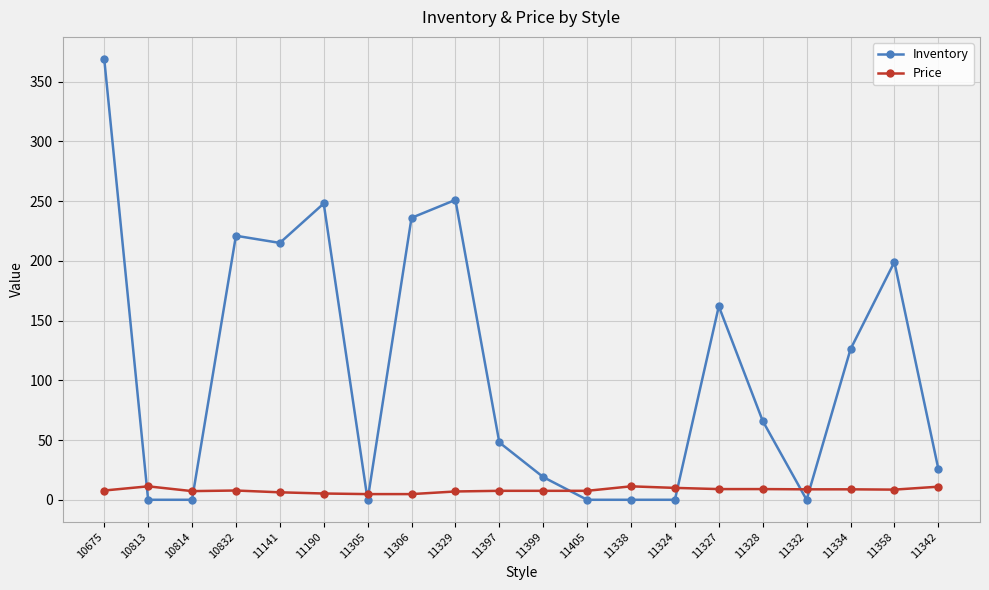

True or false: Inventory has a value of 0.0 at 10814.

True